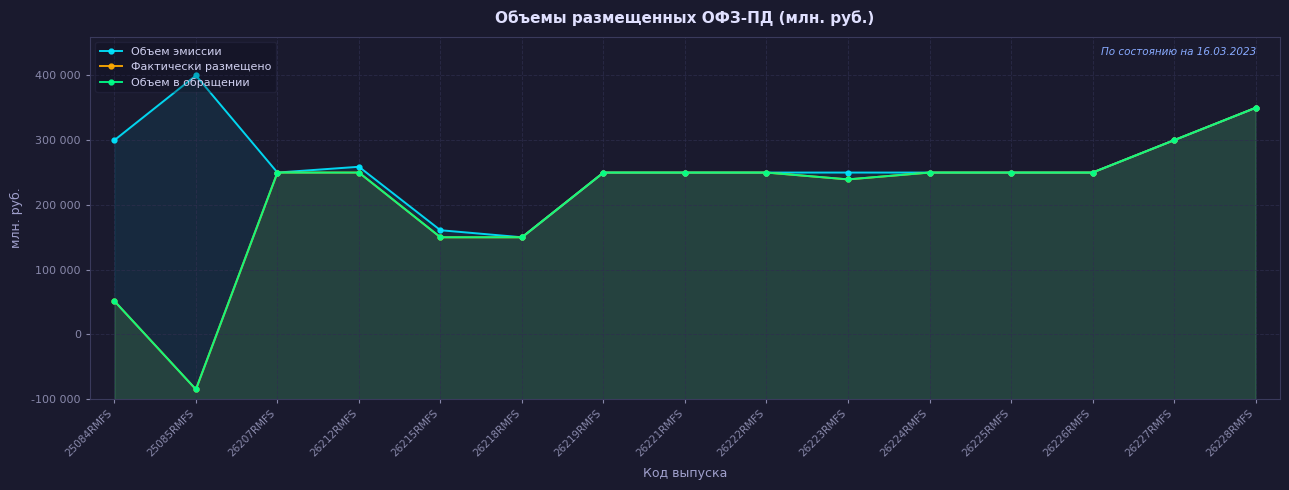

Where is Фактически размещено nearest to the value 232500?

26215RMFS